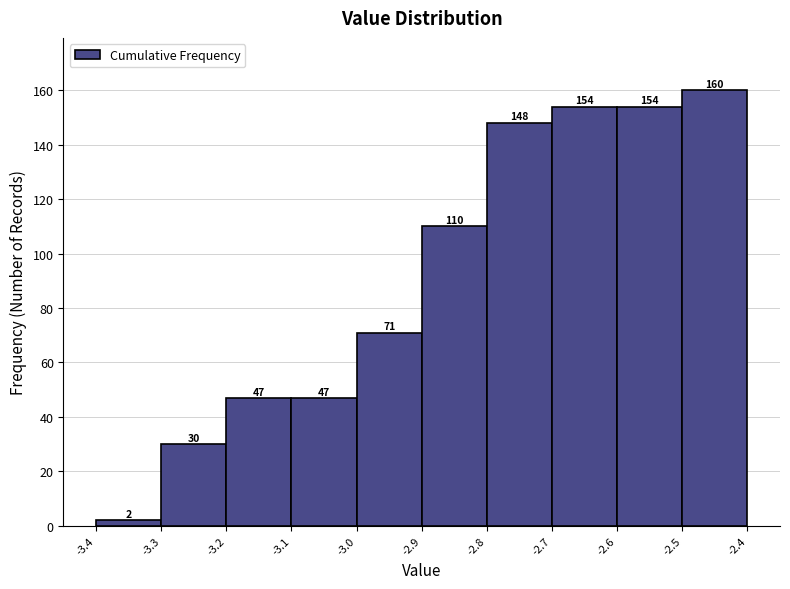

Reading left to right, list every bar in this chart as the range it spans on the x-axis followed by its height.

-3.4 to -3.3: 2
-3.3 to -3.2: 30
-3.2 to -3.1: 47
-3.1 to -3.0: 47
-3.0 to -2.9: 71
-2.9 to -2.8: 110
-2.8 to -2.7: 148
-2.7 to -2.6: 154
-2.6 to -2.5: 154
-2.5 to -2.4: 160